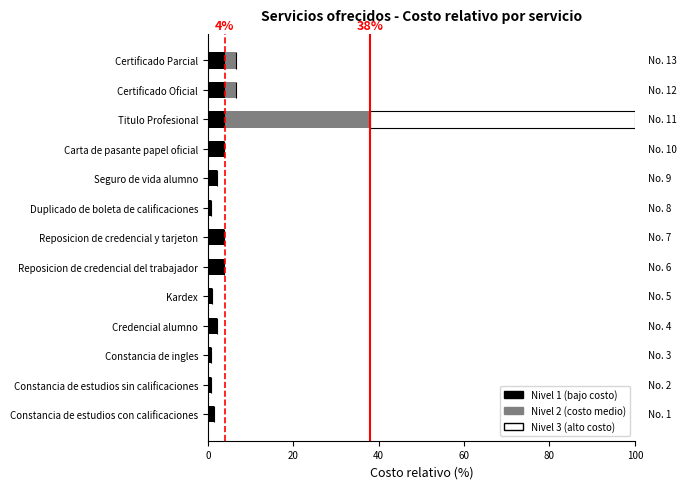

At which category is the sum across all series the highest?

Titulo Profesional